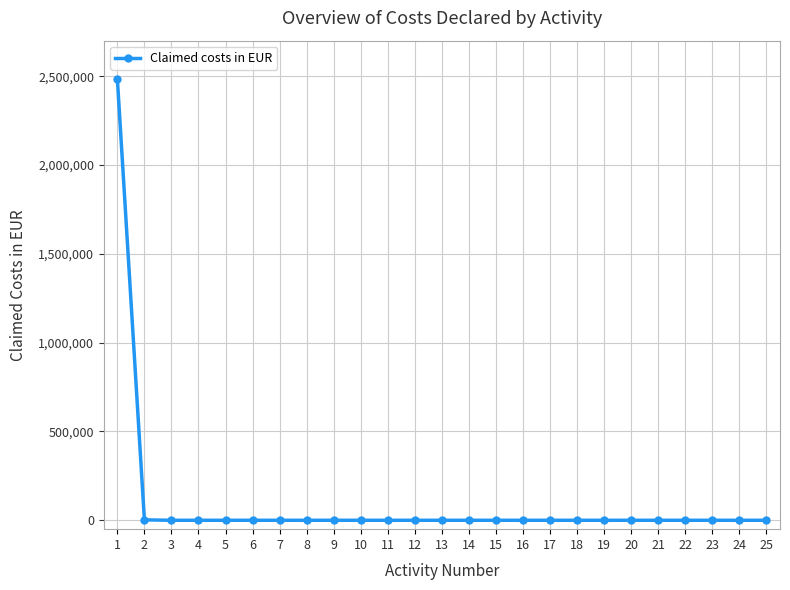

What is the sum of all values?

2487100